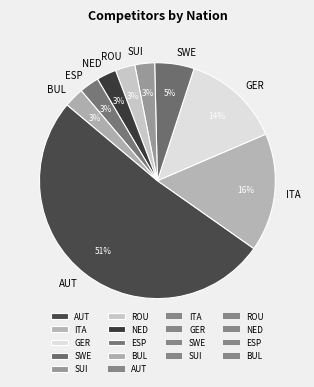

Does SUI represent more than half of the total?

No